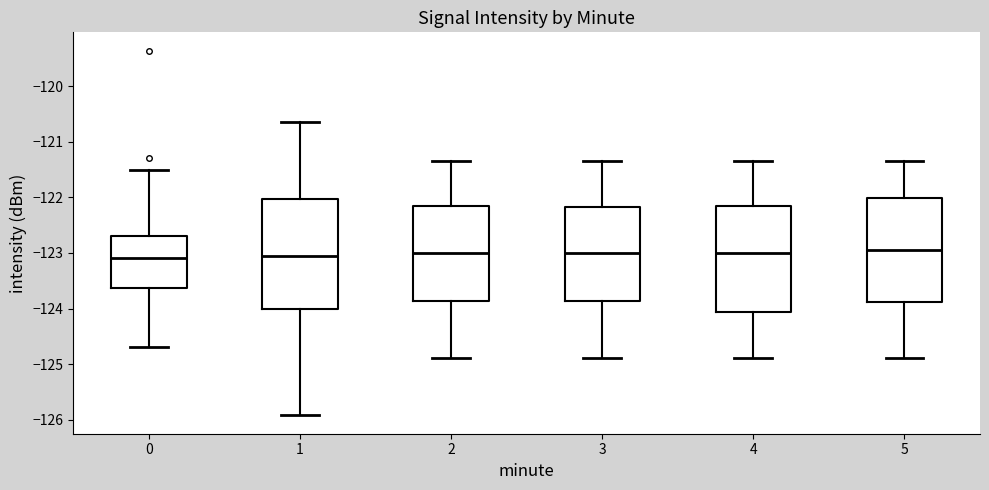

Reading left to right, read every box against the y-axis: the position of its median line, the range the box covers, and the ends of its whiskers. The values are not printed on the chart, so give them approximately, as read against the axis.

0: median -123.1, box -123.6 to -122.7, whiskers -124.7 to -121.5
1: median -123.1, box -124.0 to -122.0, whiskers -125.9 to -120.7
2: median -123.0, box -123.9 to -122.1, whiskers -124.9 to -121.3
3: median -123.0, box -123.9 to -122.2, whiskers -124.9 to -121.3
4: median -123.0, box -124.1 to -122.1, whiskers -124.9 to -121.3
5: median -122.9, box -123.9 to -122.0, whiskers -124.9 to -121.3